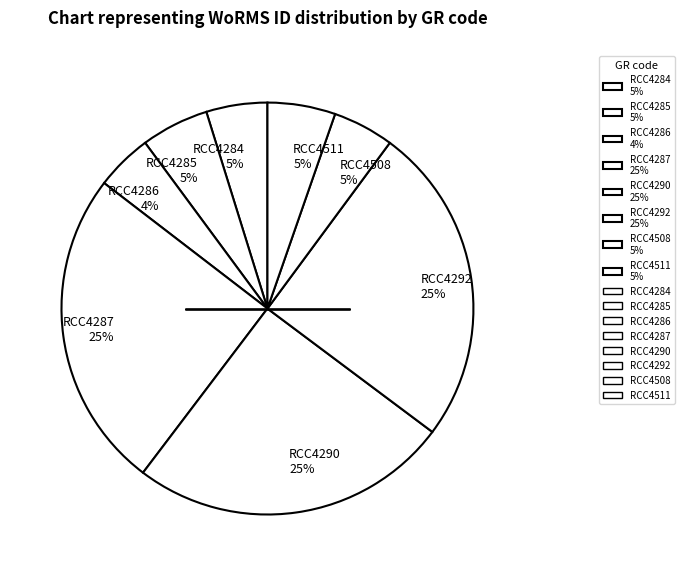

Is RCC4508 the majority of the pie?

No